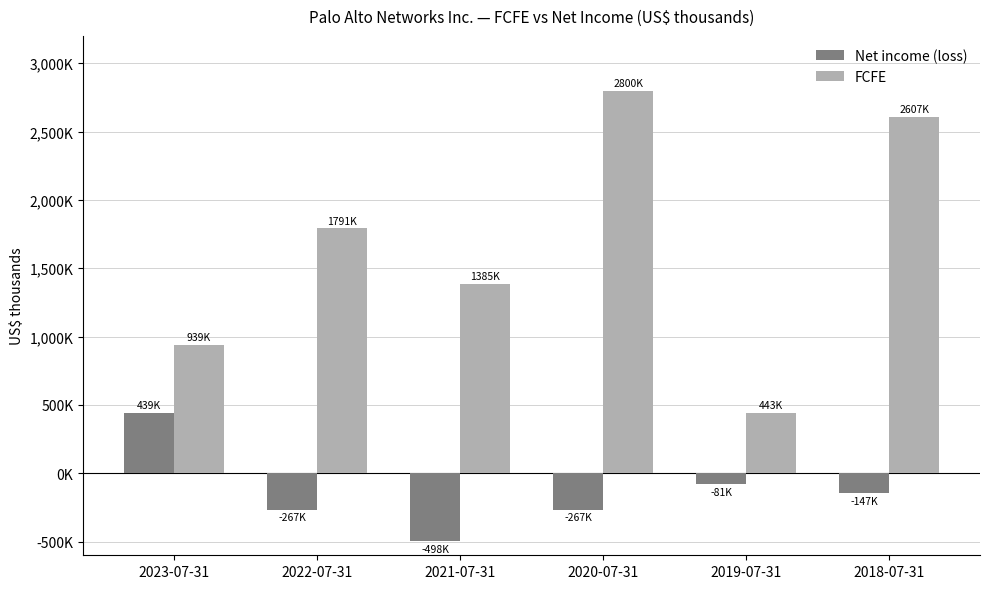

Is the value of FCFE at 2018-07-31 greater than the value of Net income (loss) at 2022-07-31?

Yes